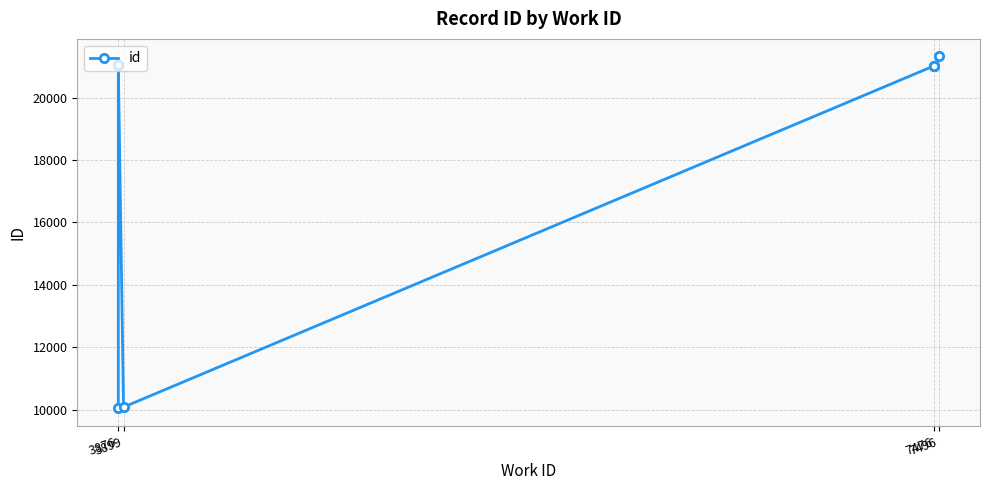

Does the chart have visible grid lines?

Yes